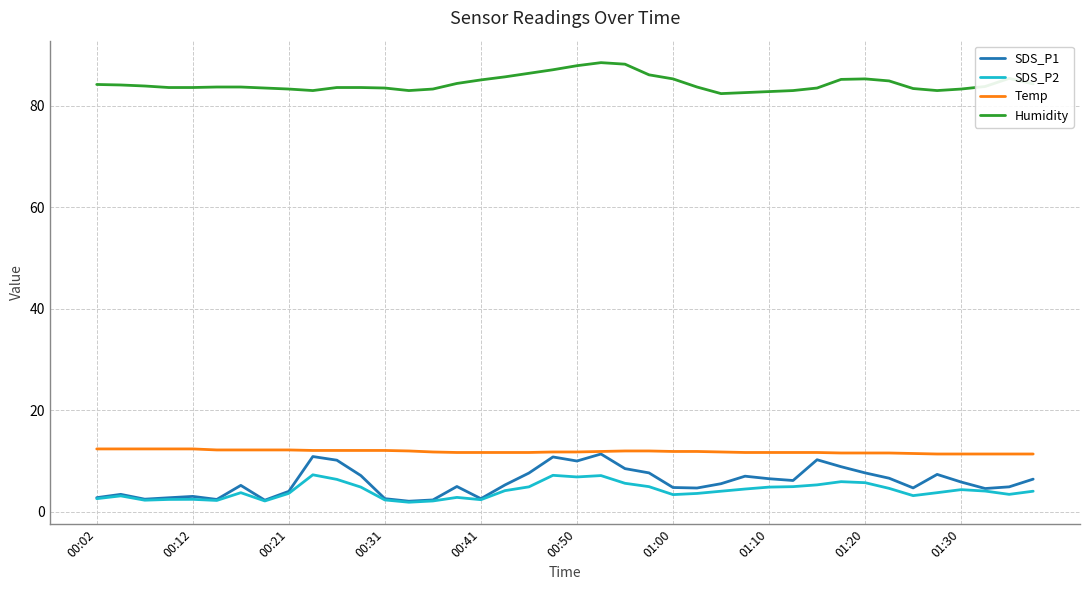

True or false: Temp and SDS_P2 intersect in this chart.

False